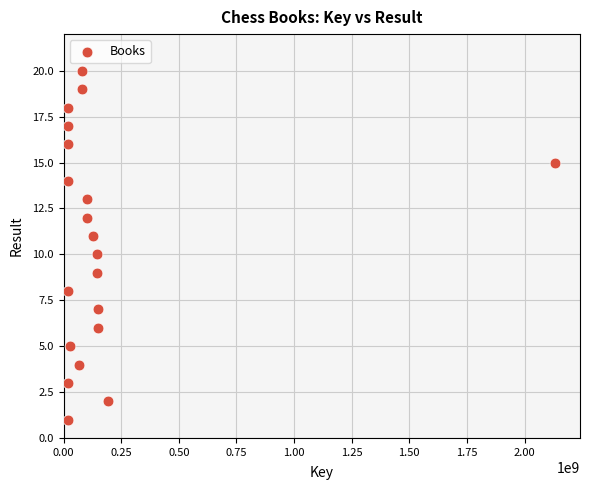

What is the range of X values (max minus min)?

2115696564